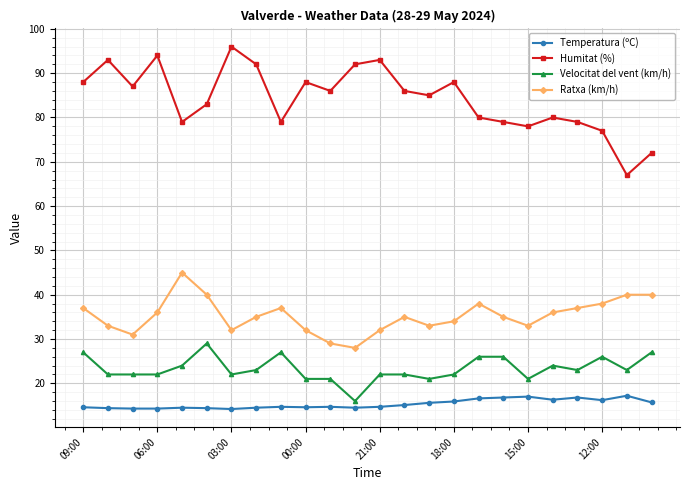

How many data points does each series have?

24